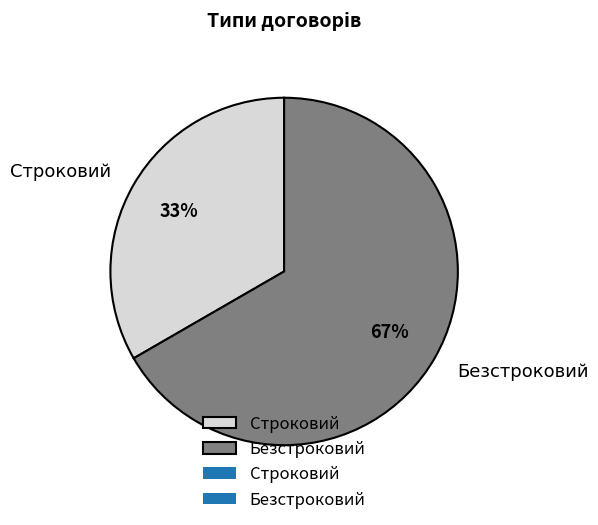

What is the largest slice in the pie chart?

Безстроковий